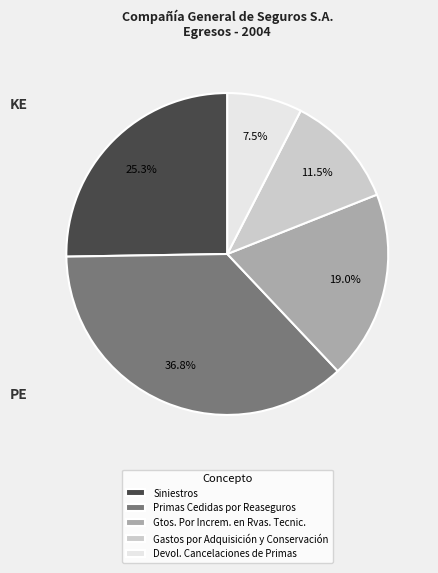

What is the largest slice in the pie chart?

Primas Cedidas por Reaseguros